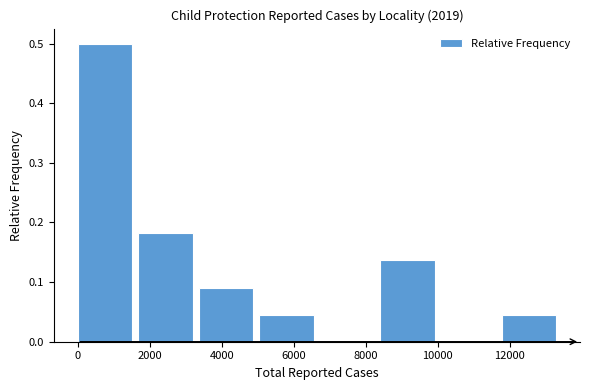

Over which range of the x-axis is the bar tallest?

0 to 1600